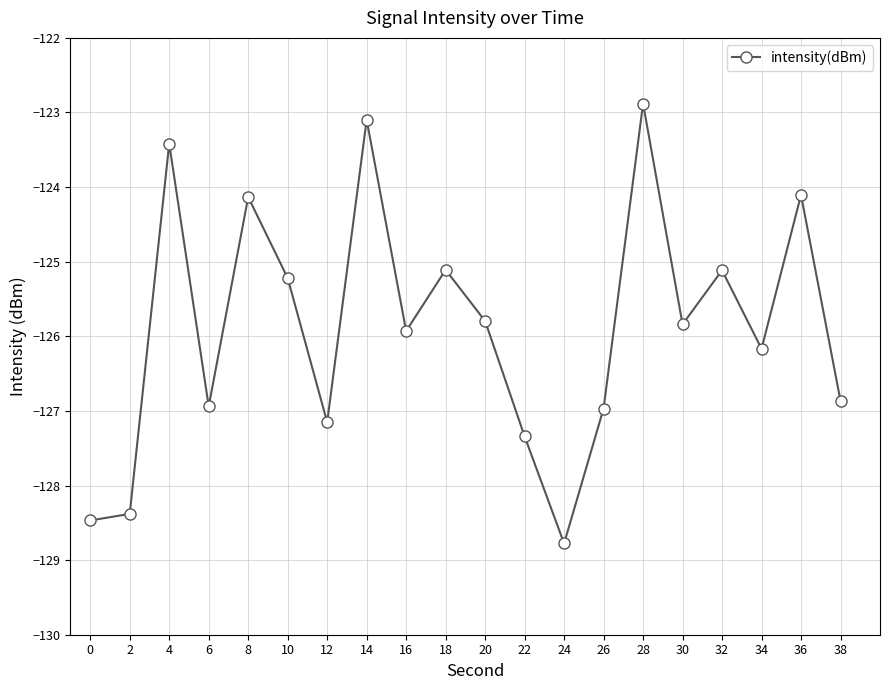

True or false: the data has more than 0 interior local peaks.

True